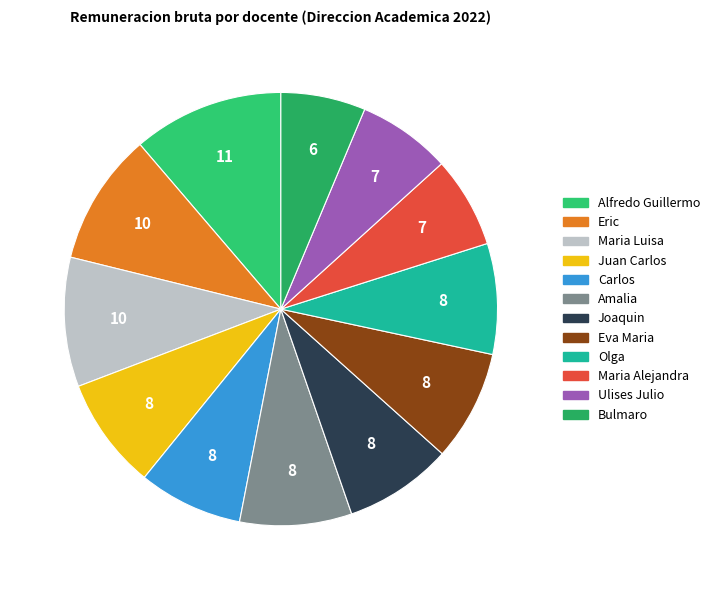

To the nearest percent, what is the combined percentage of Olga and Alfredo Guillermo?

20%